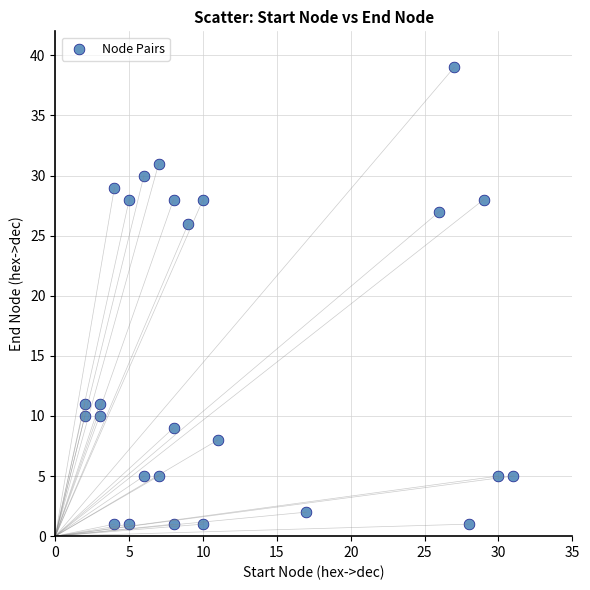

What is the range of Y values (max minus min)?

38